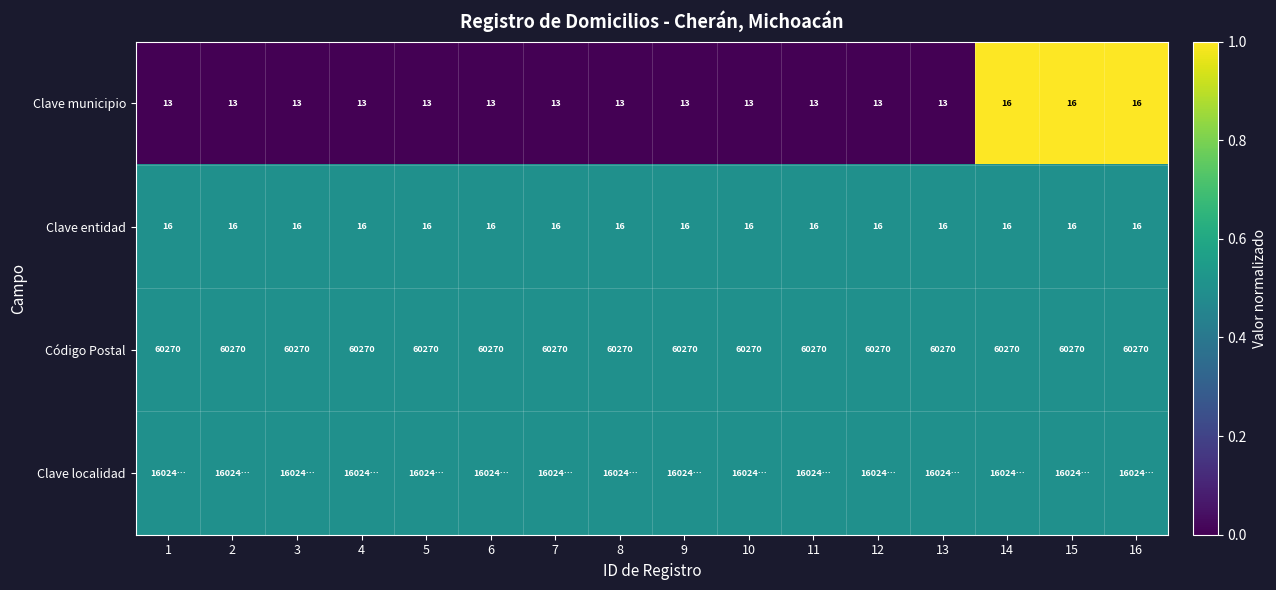

What is the total value across all series at 3?

1.5